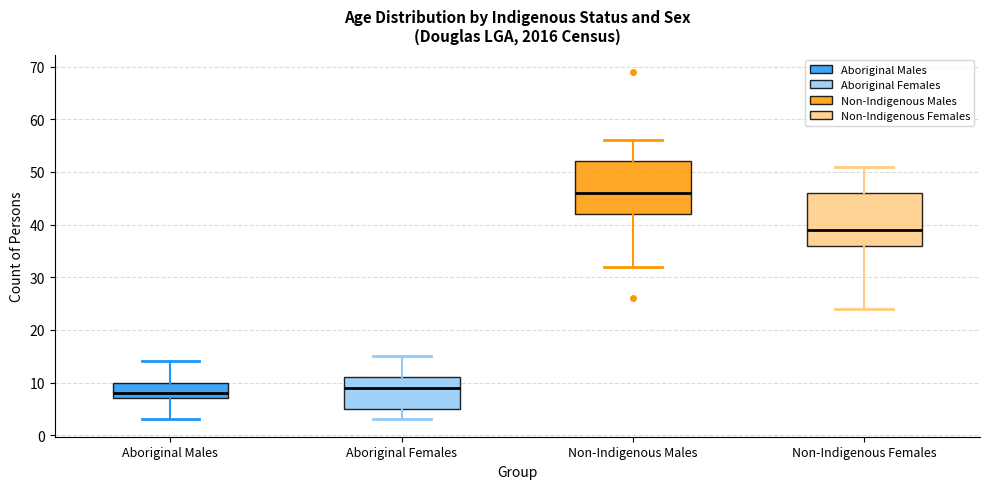

Reading left to right, transcribe this box plot: for each box, give where its median line is, the range the box spans, and where its two whiskers end, as read against the y-axis. The values are not printed on the chart, so give them approximately, as read against the axis.

Aboriginal Males: median 8, box 7 to 10, whiskers 3 to 14
Aboriginal Females: median 9, box 5 to 11, whiskers 3 to 15
Non-Indigenous Males: median 46, box 42 to 52, whiskers 32 to 56
Non-Indigenous Females: median 39, box 36 to 46, whiskers 24 to 51